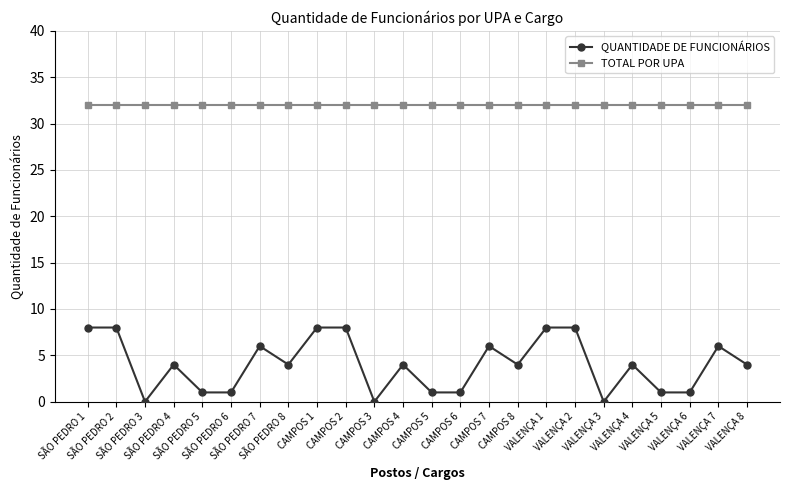

What is the value of the QUANTIDADE DE FUNCIONÁRIOS point at the 13th from the left?

1